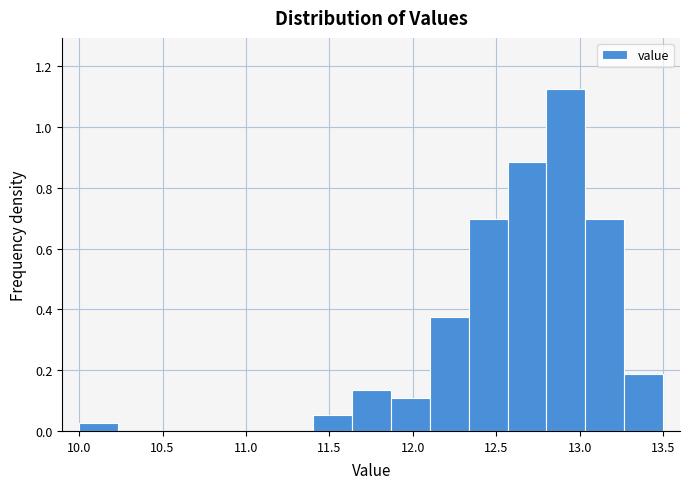

How tall is the bar that spans 12.55 to 12.80 on the x-axis? Neither the bar edges nor the heights are printed on the chart, so give them approximately, as read against the axes.

0.88